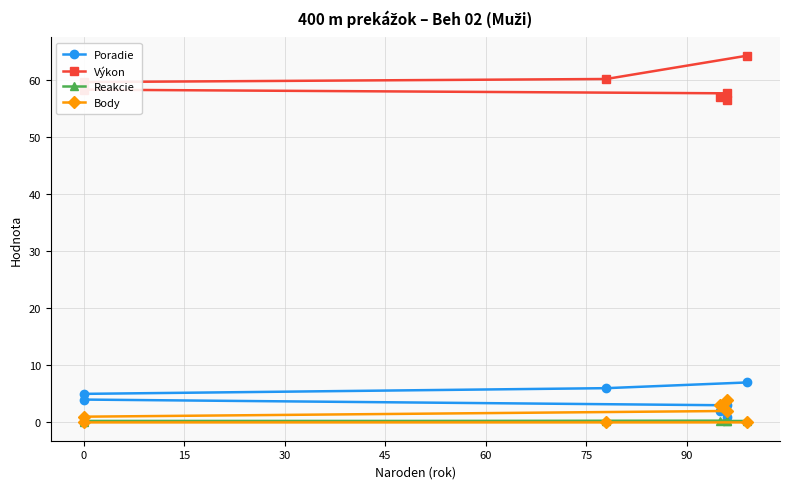

Does the chart display data point markers on the line(s)?

Yes